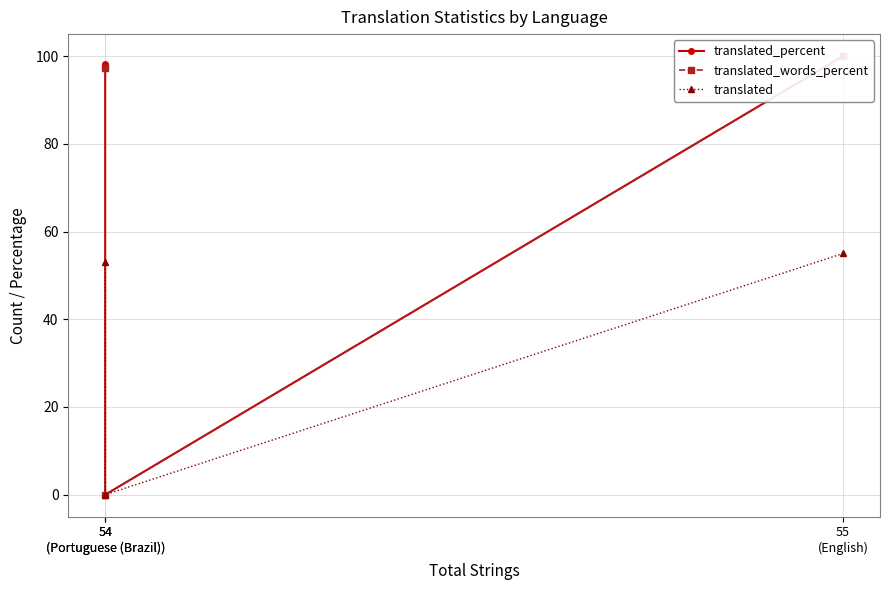

Which series changed the most between 55
(English) and 54
(Portuguese (Brazil))?

translated_words_percent